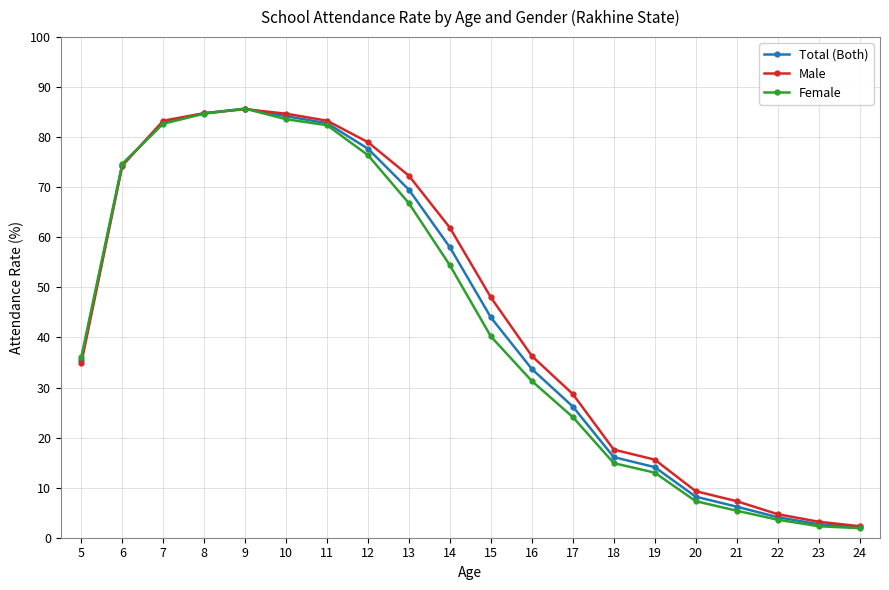

What is the sum of the Female values at 14 and 12?

130.8